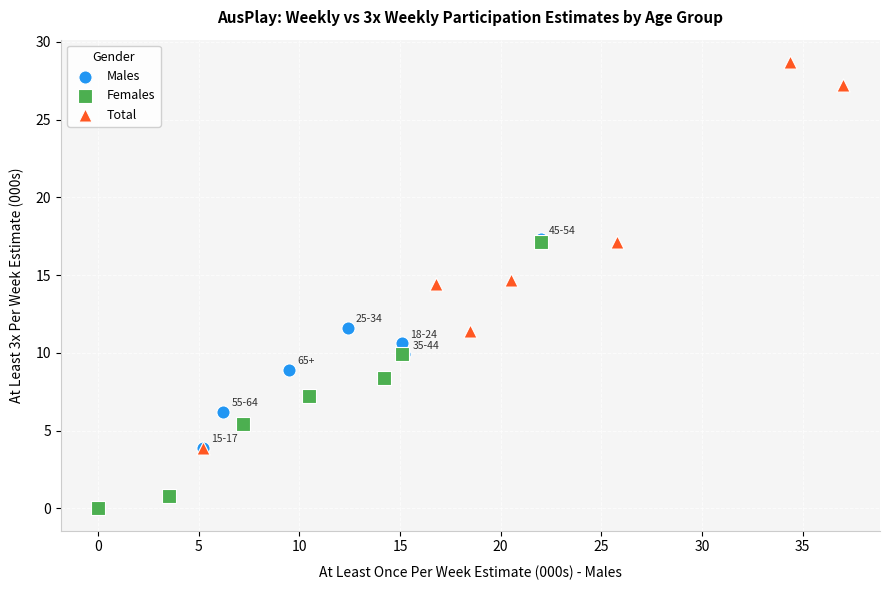

Which series reaches the maximum Y coordinate?

Total